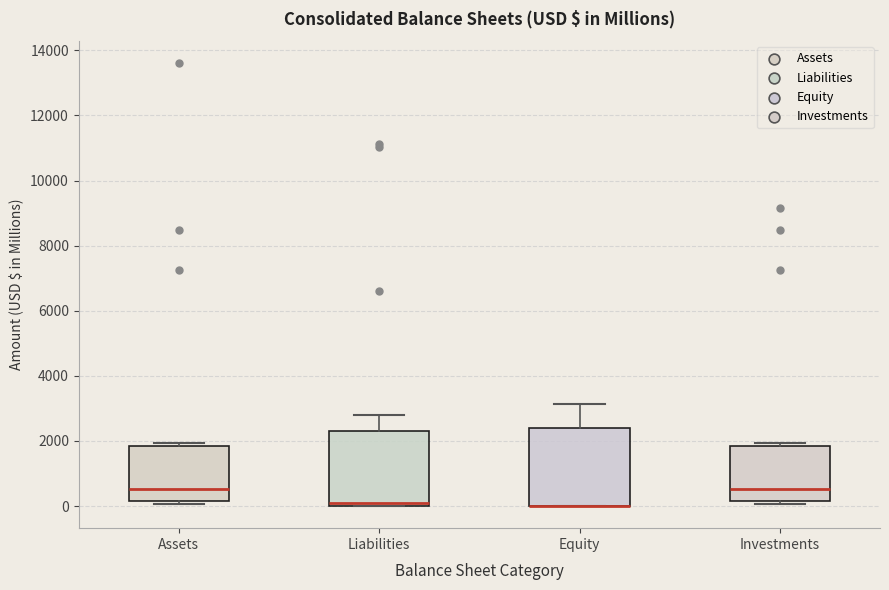

Where is the upper edge of the box for Liabilities on the y-axis? The values are not printed on the chart, so give them approximately, as read against the axis.

2200